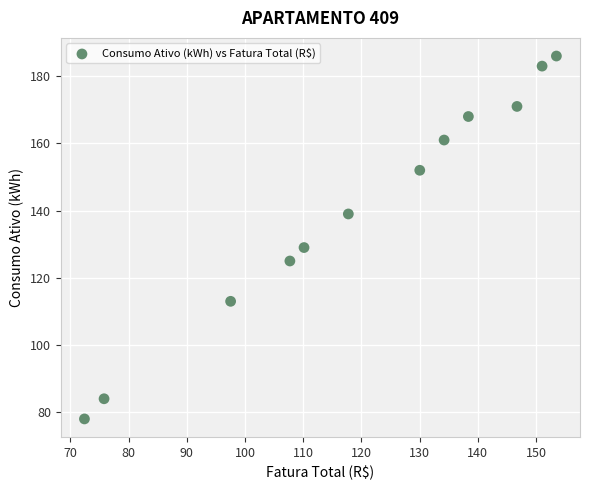

What is the range of Y values (max minus min)?

108